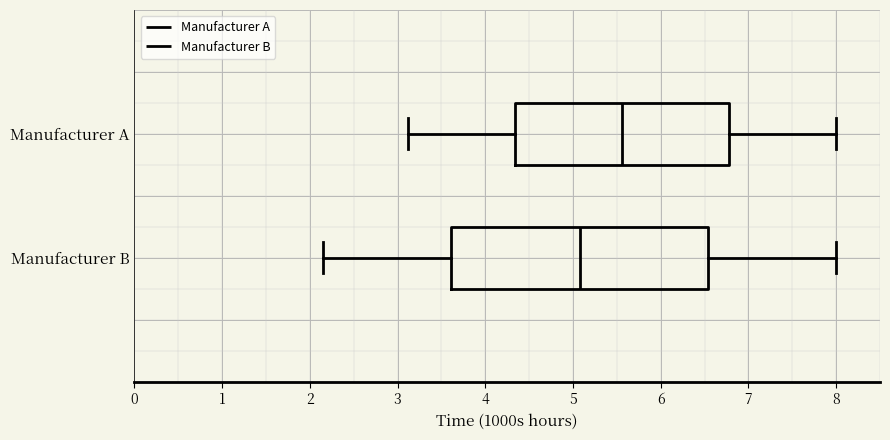

Which box has the furthest to the left median line?

Manufacturer B